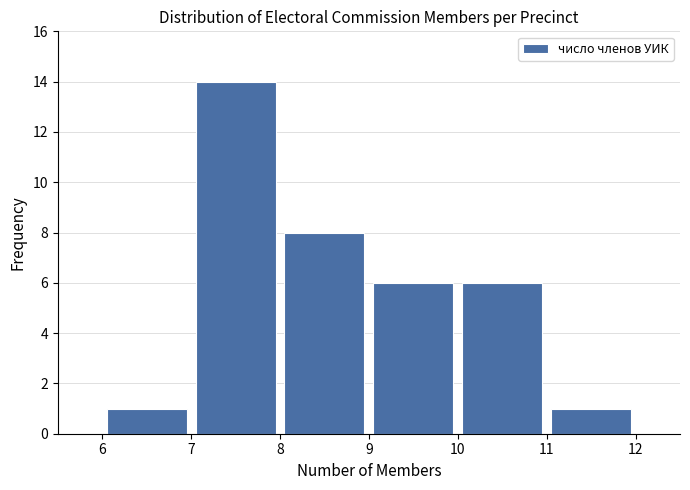

Over which range of the x-axis is the bar tallest?

7 to 8